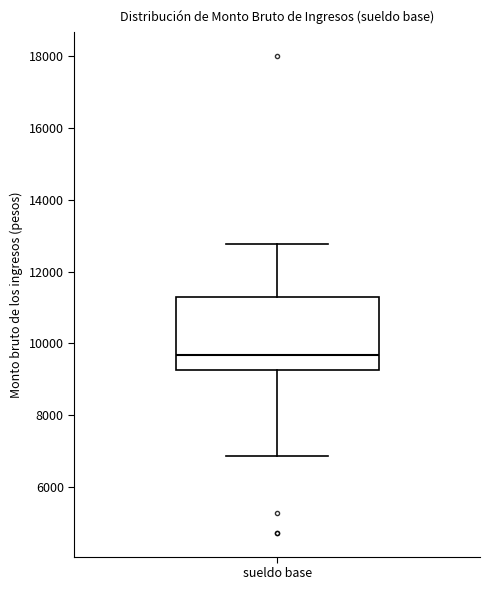

Transcribe this box plot: give where the median line is, the range the box spans, and where the two whiskers end, as read against the y-axis. The values are not printed on the chart, so give them approximately, as read against the axis.

median 9600, box 9200 to 11200, whiskers 6800 to 12800